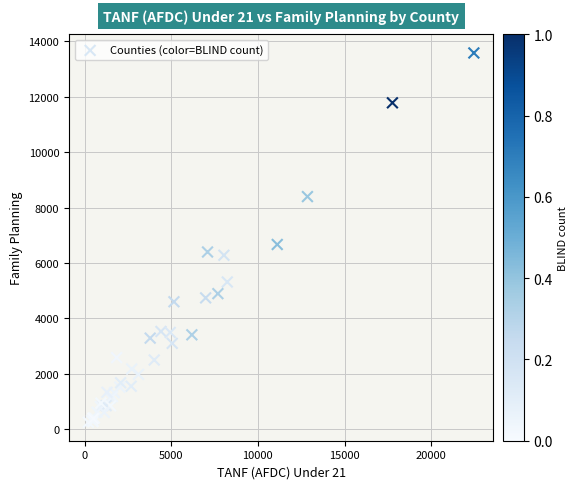

What Y value in the scatter plot is closest to 6913?

6665